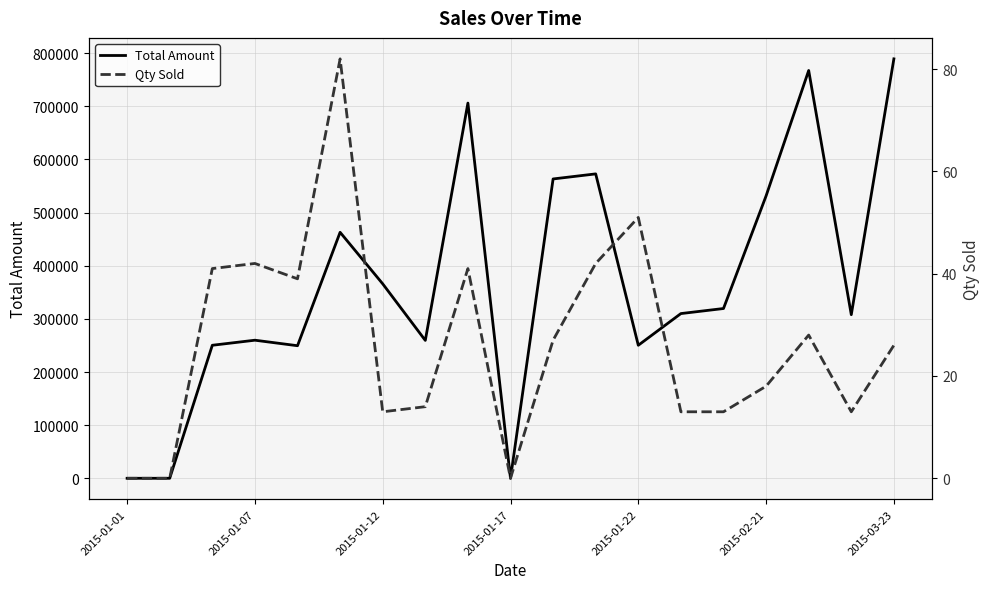

List the series in order of their peak value, lowest first.

Qty Sold, Total Amount